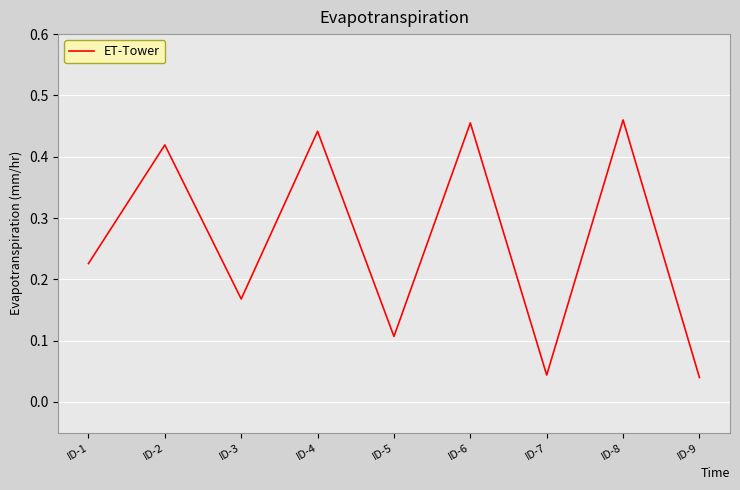

The value at ID-9 is 0.1. True or false?

False